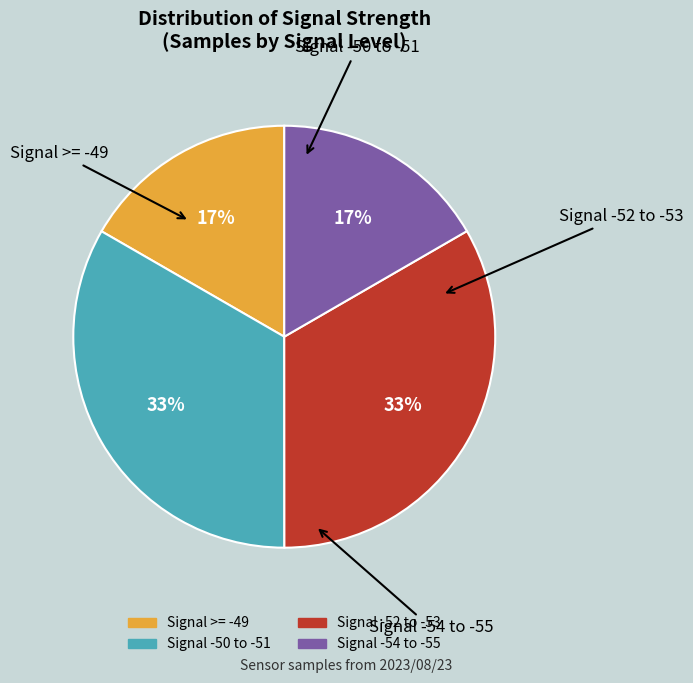

Count the number of slices in the pie.

4